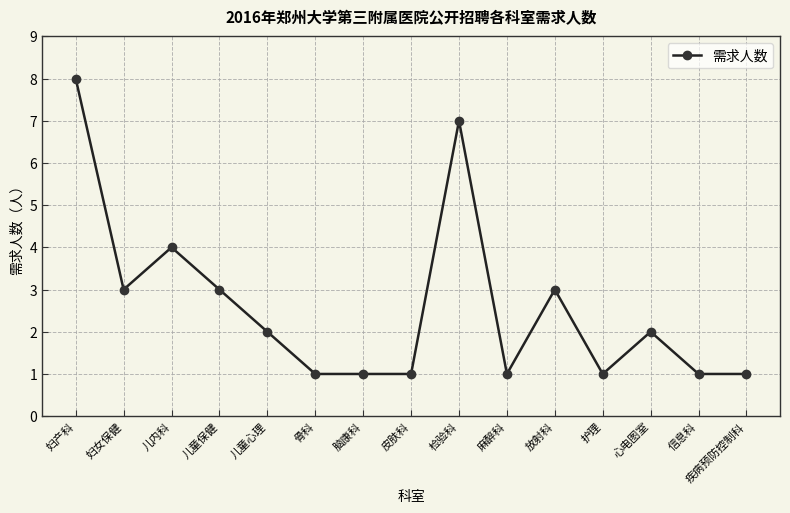

What is the greatest value displayed?

8